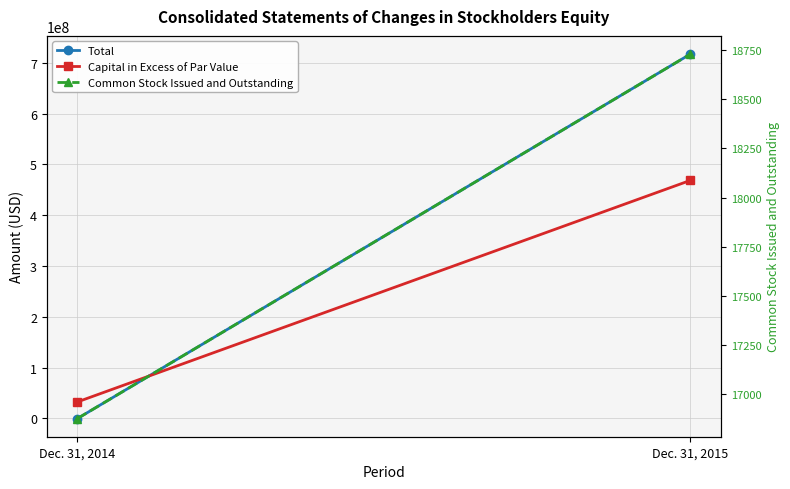

At how many categories does at least one series exceed 137185893?

1